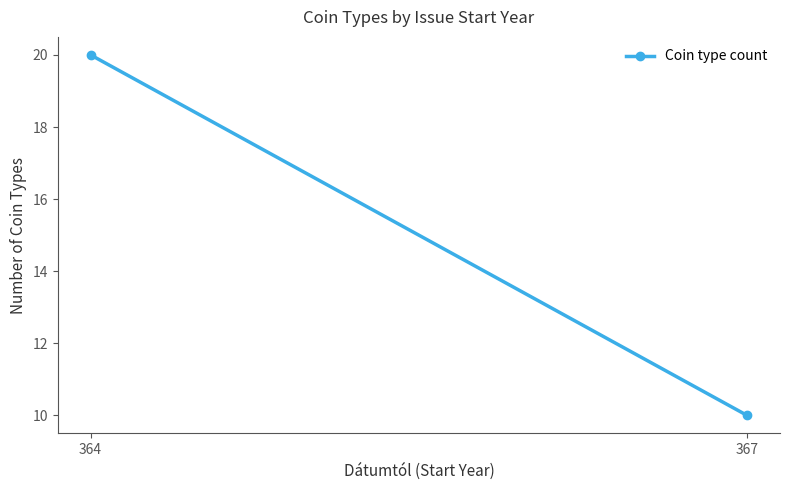

List the labels in order of value, largest first.

364, 367